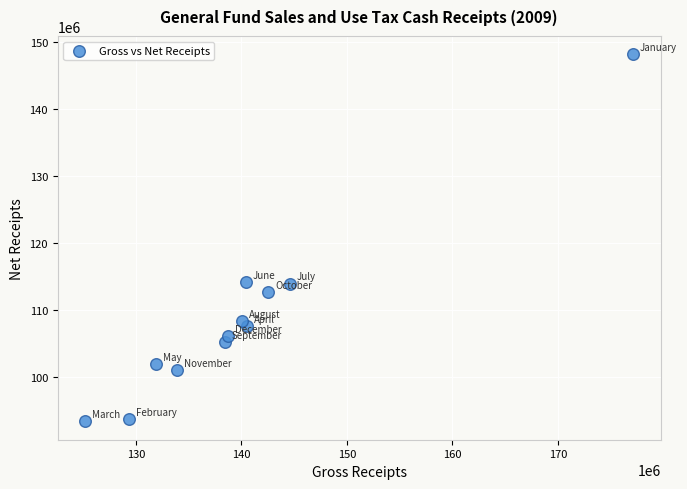

What is the range of Y values (max minus min)?

54776772.1